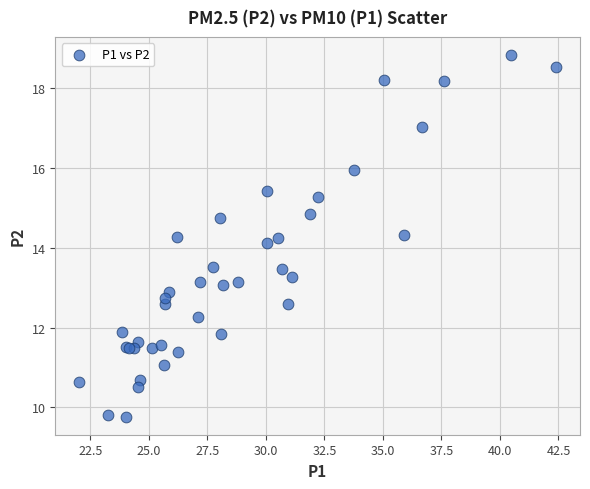

What Y value in the scatter plot is closest to 14?

14.1